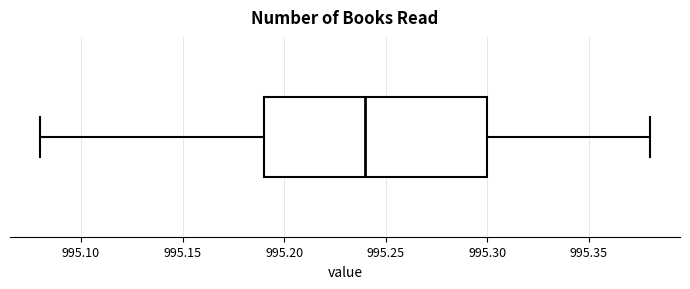

Transcribe this box plot: give where the median line is, the range the box spans, and where the two whiskers end, as read against the x-axis. The values are not printed on the chart, so give them approximately, as read against the axis.

median 995.24, box 995.19 to 995.30, whiskers 995.08 to 995.38